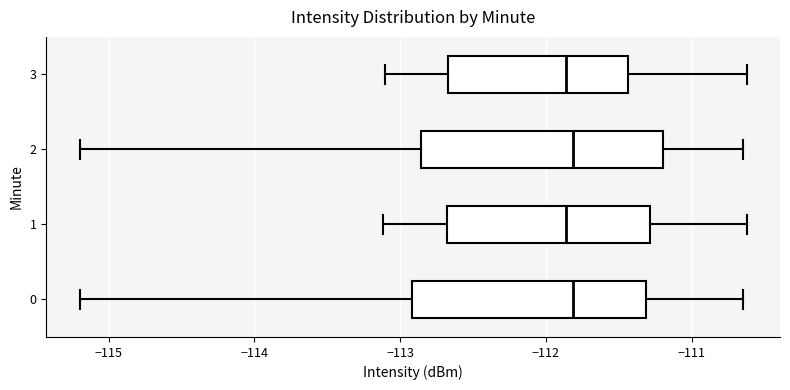

Reading bottom to top, read every box against the x-axis: the position of its median line, the range the box covers, and the ends of its whiskers. The values are not printed on the chart, so give them approximately, as read against the axis.

0: median -111.8, box -112.9 to -111.3, whiskers -115.2 to -110.6
1: median -111.9, box -112.7 to -111.3, whiskers -113.1 to -110.6
2: median -111.8, box -112.9 to -111.2, whiskers -115.2 to -110.6
3: median -111.9, box -112.7 to -111.4, whiskers -113.1 to -110.6